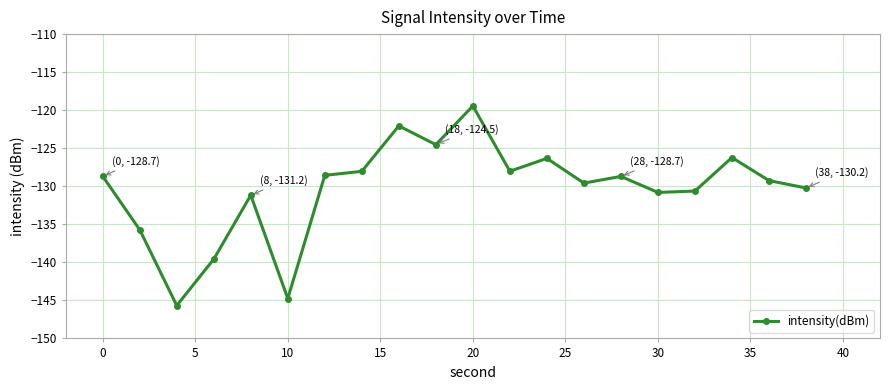

What is the average value?

-130.4